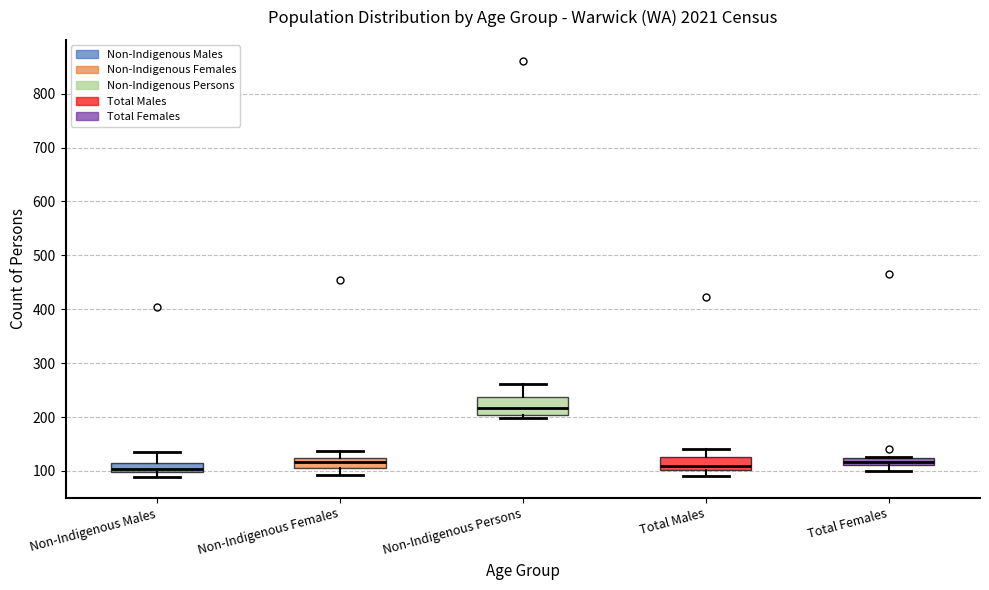

Which box's median line is the highest?

Non-Indigenous Persons